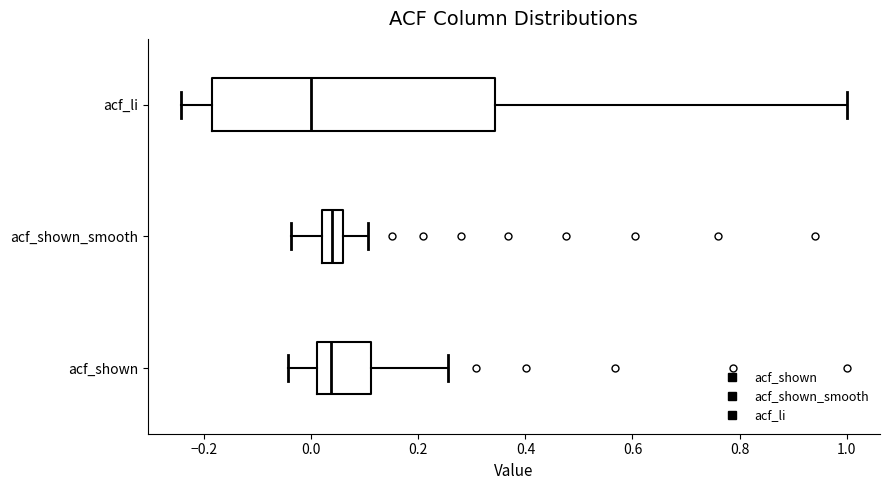

Which box is the widest, from its left edge to its right edge?

acf_li